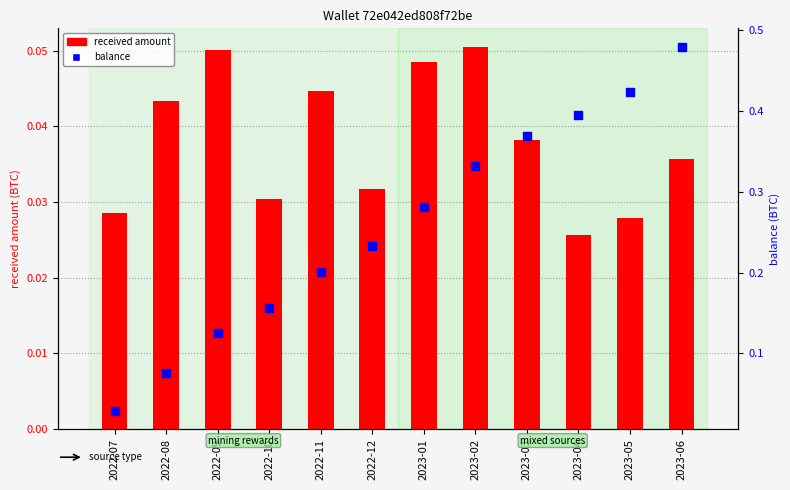

Which series has the largest total across all categories?

balance